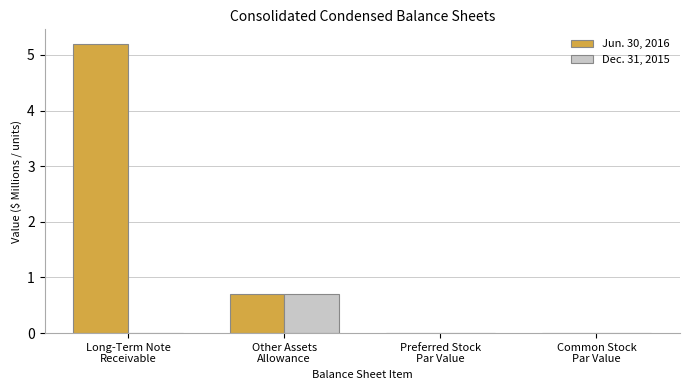

What is the sum of all Jun. 30, 2016 values?

5.9